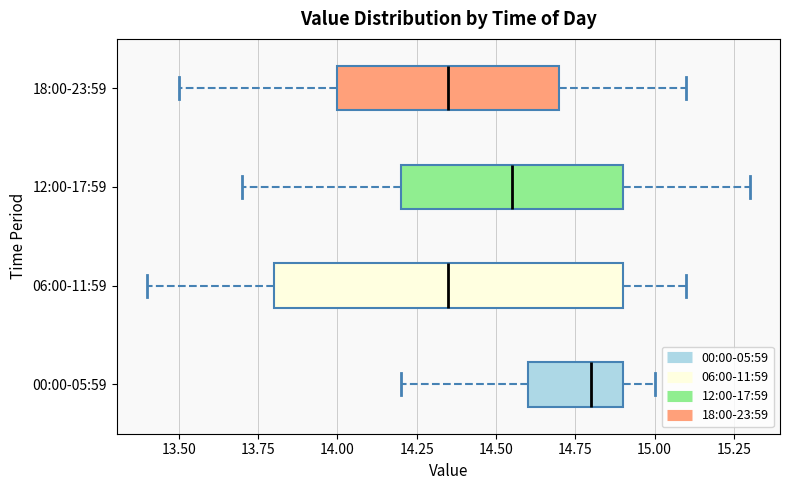

Reading bottom to top, transcribe this box plot: for each box, give where its median line is, the range the box spans, and where its two whiskers end, as read against the x-axis. The values are not printed on the chart, so give them approximately, as read against the axis.

00:00-05:59: median 14.80, box 14.60 to 14.90, whiskers 14.20 to 15.00
06:00-11:59: median 14.35, box 13.80 to 14.90, whiskers 13.40 to 15.10
12:00-17:59: median 14.55, box 14.20 to 14.90, whiskers 13.70 to 15.30
18:00-23:59: median 14.35, box 14.00 to 14.70, whiskers 13.50 to 15.10